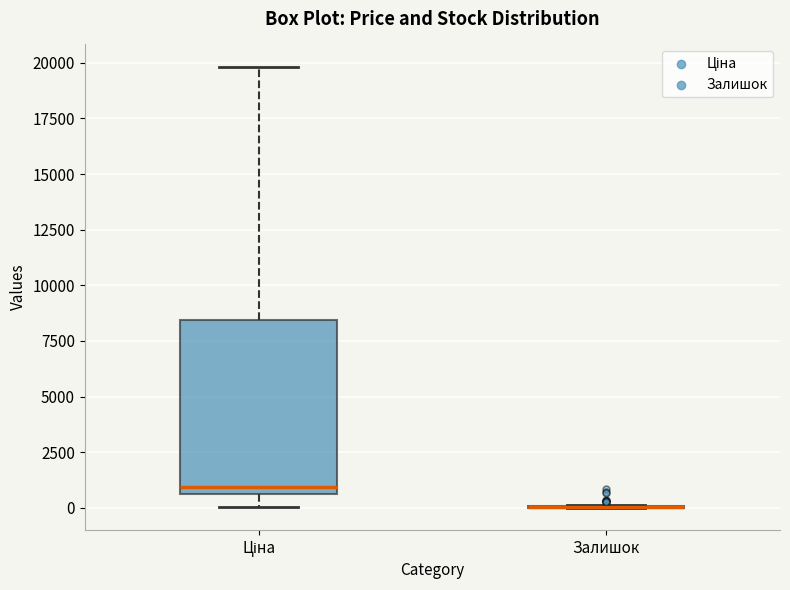

Reading left to right, transcribe this box plot: for each box, give where its median line is, the range the box spans, and where its two whiskers end, as read against the y-axis. The values are not printed on the chart, so give them approximately, as read against the axis.

Ціна: median 1000, box 500 to 8500, whiskers 0 to 20000
Залишок: box collapsed to a line at 0, whiskers 0 to 0